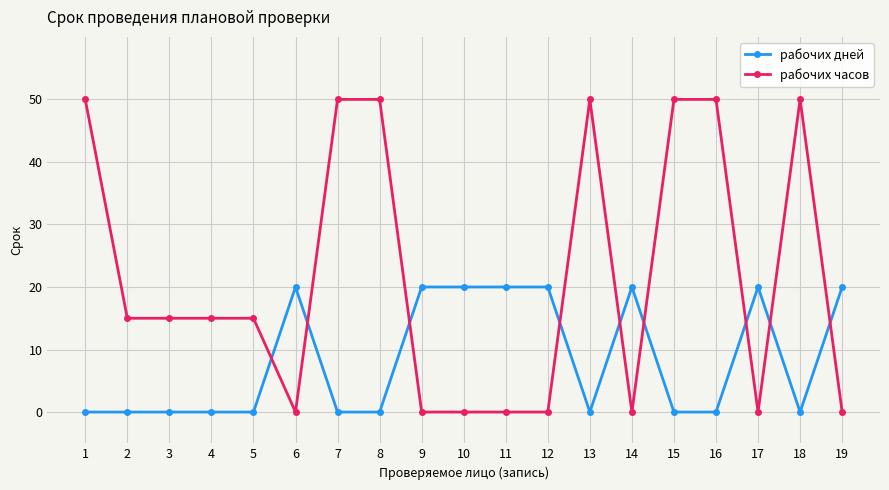

Which series has the widest spread of values?

рабочих часов